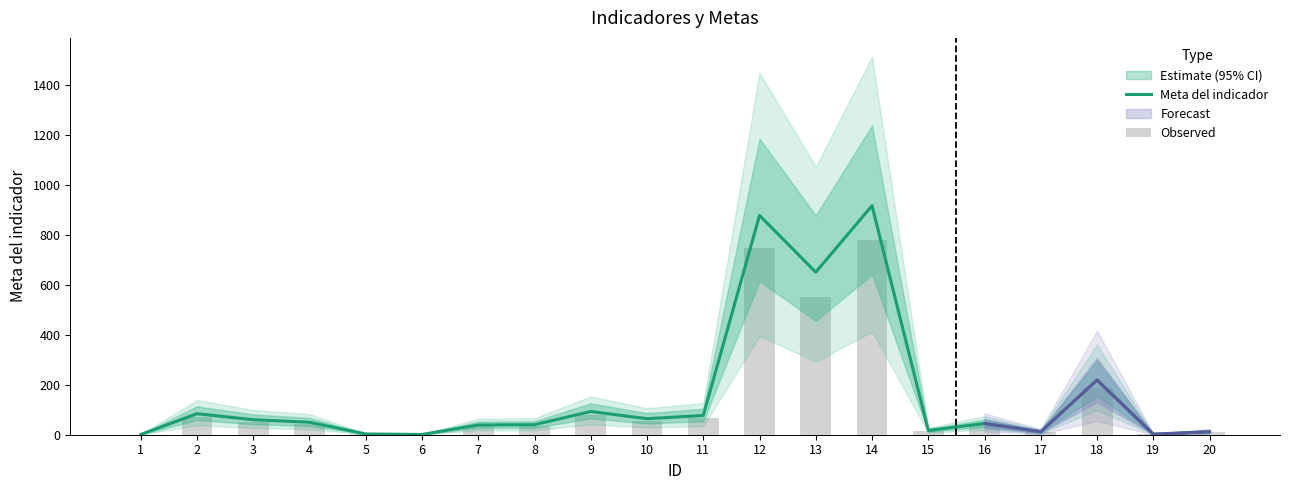

Is it true that Meta del indicador equals 17.0 at 15?

True